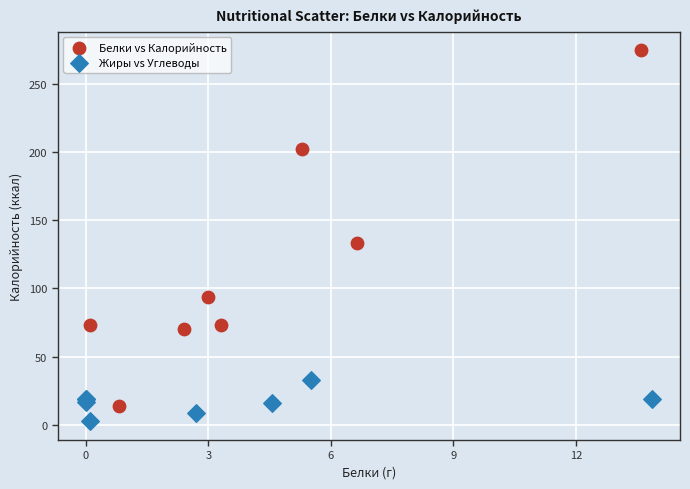

Which series has the largest Y range (max minus min)?

Белки vs Калорийность